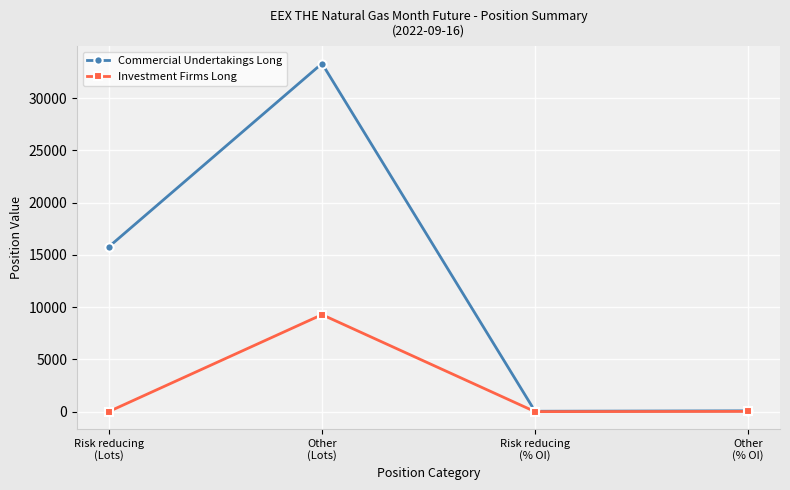

The Investment Firms Long series shows 9285.0 at Other
(Lots). True or false?

True